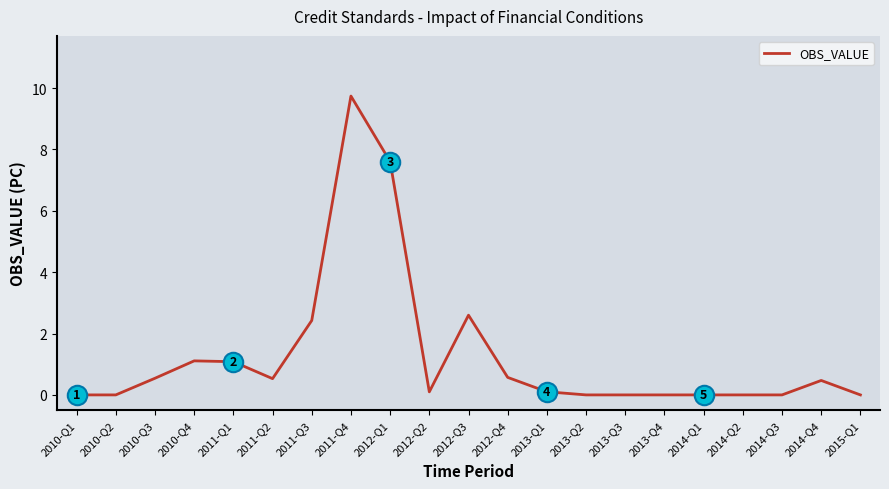

The value at 2011-Q4 is 3.7. True or false?

False